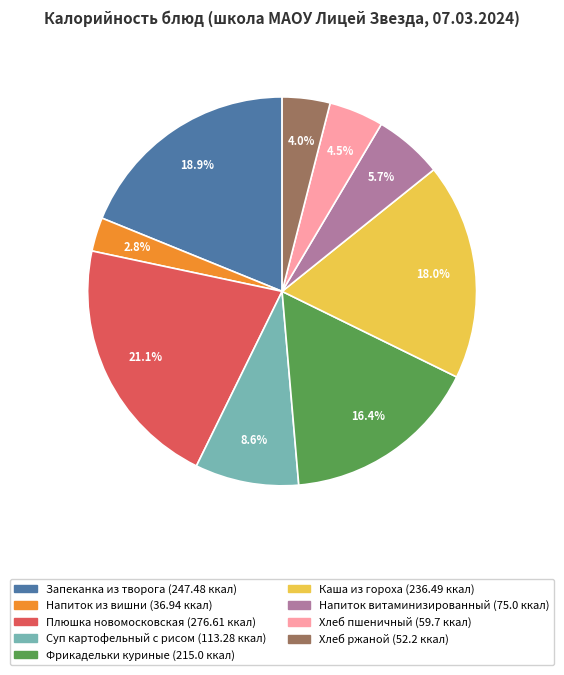

Is there any slice that represents more than half of the pie?

No